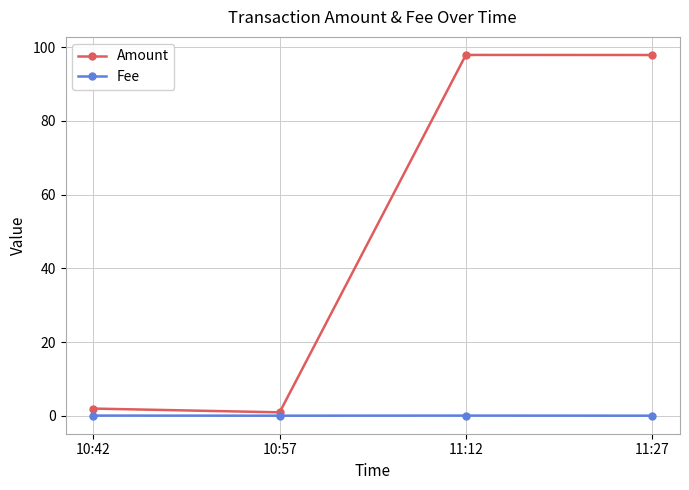

What is the sum of all Fee values?

0.1